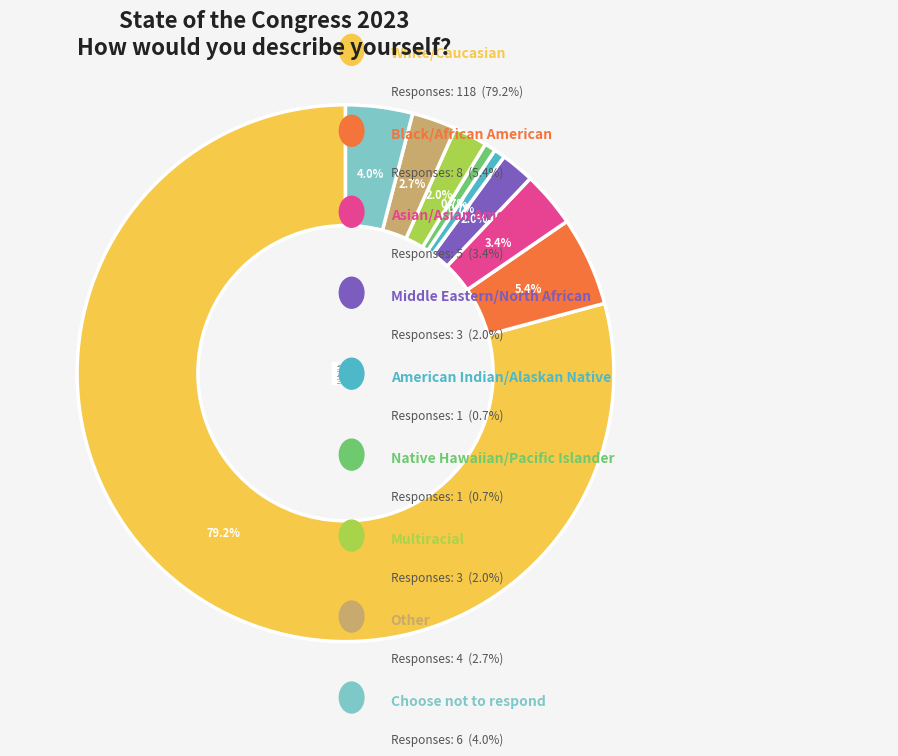

What percentage do Native Hawaiian/Pacific Islander and Other together represent?

3.4%